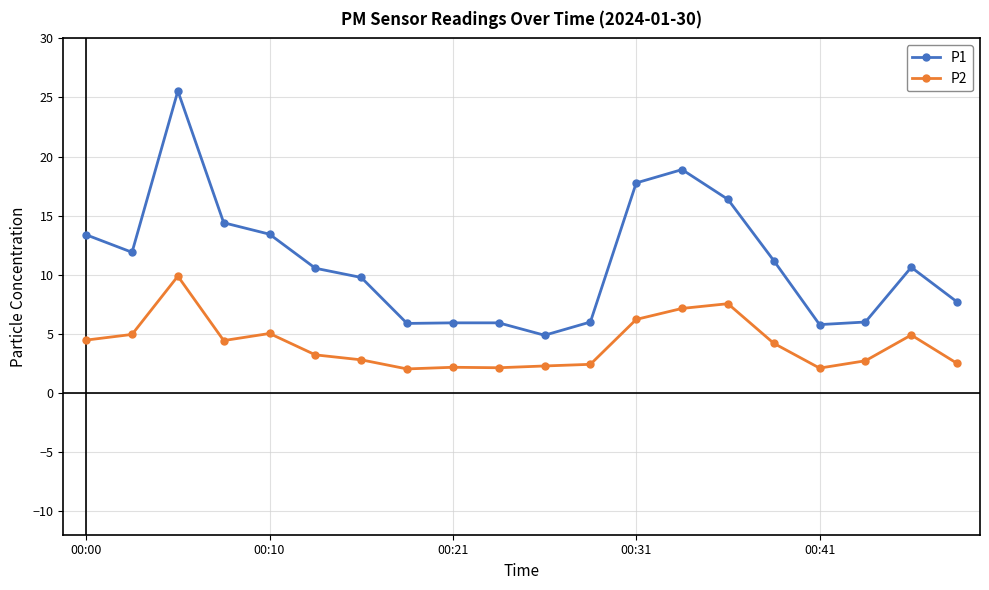

List the series in order of their peak value, highest first.

P1, P2